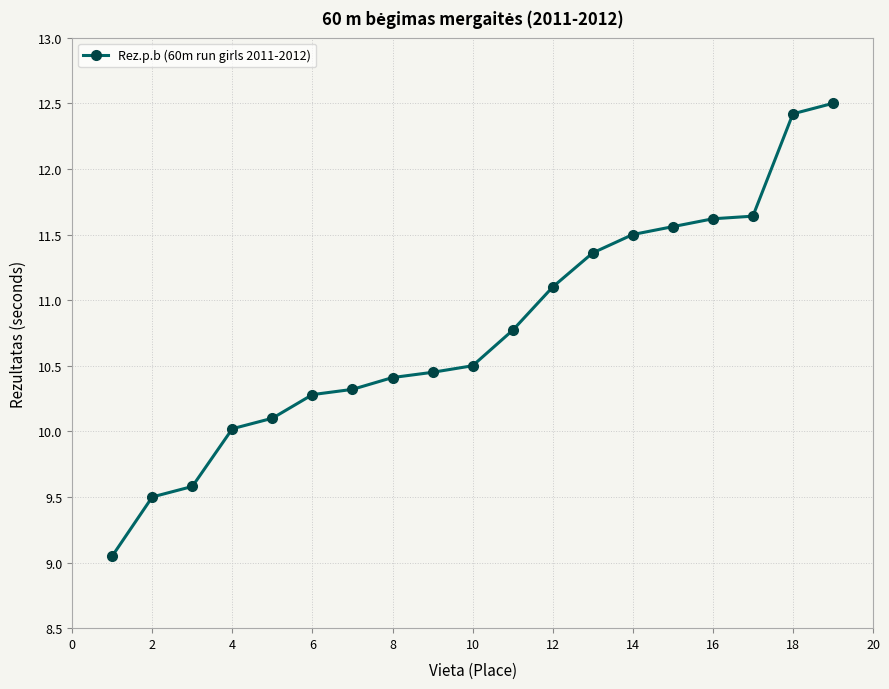

What is the value of the 16th point from the left?

11.6